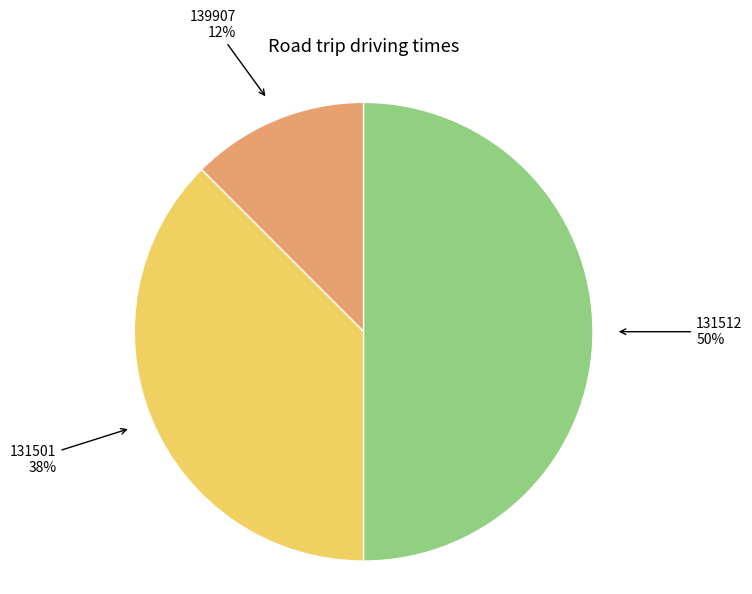

Count the number of slices in the pie.

3